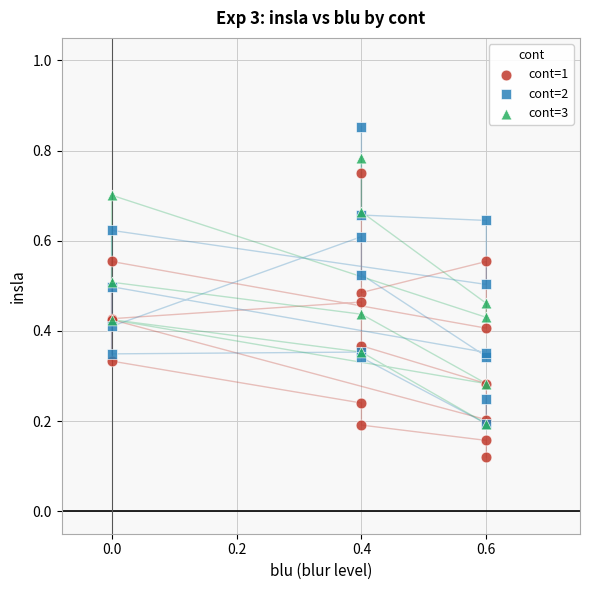

Which series reaches the minimum Y coordinate?

cont=1